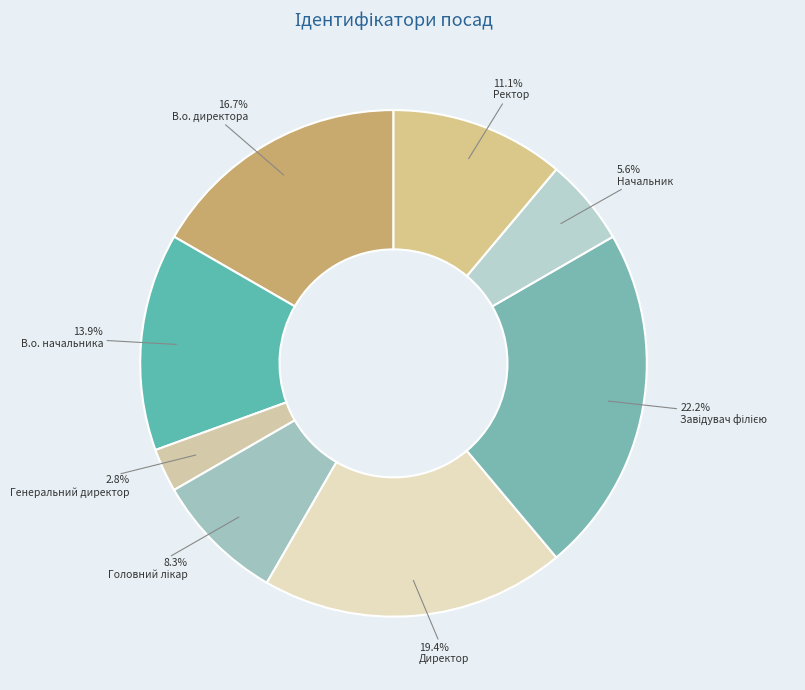

Which slice is the smallest?

Генеральний директор